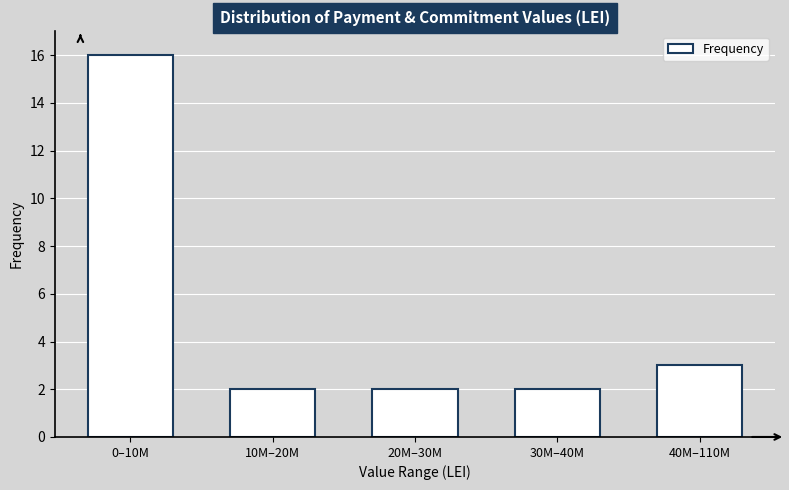

Reading left to right, transcribe all the data shown in this chart.

16	2	2	2	3